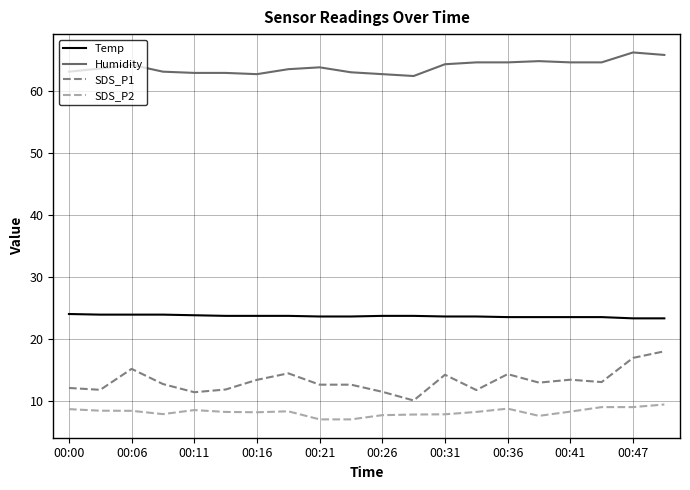

Which series has the largest range (max minus min)?

SDS_P1